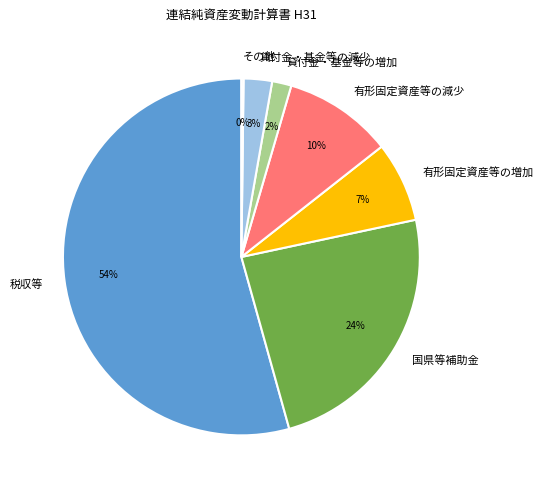

Which category has the biggest portion of the pie?

税収等